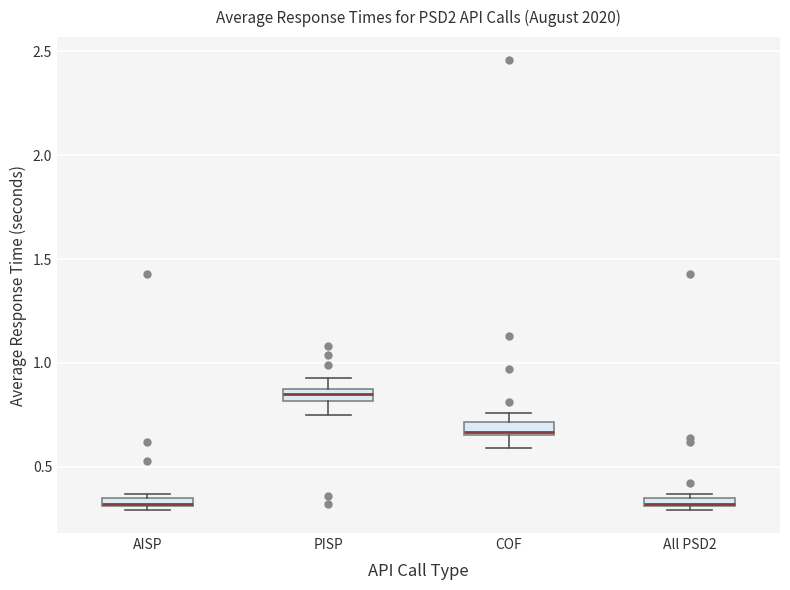

Which box has the highest median line?

PISP